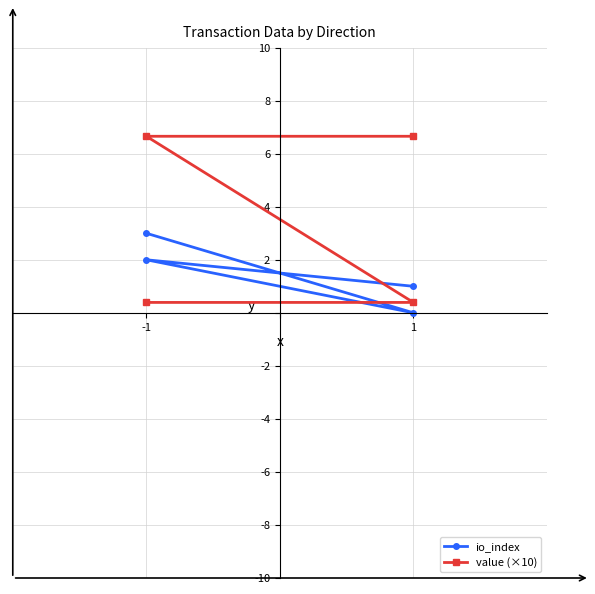

How many data points in value (×10) are above 6?

2